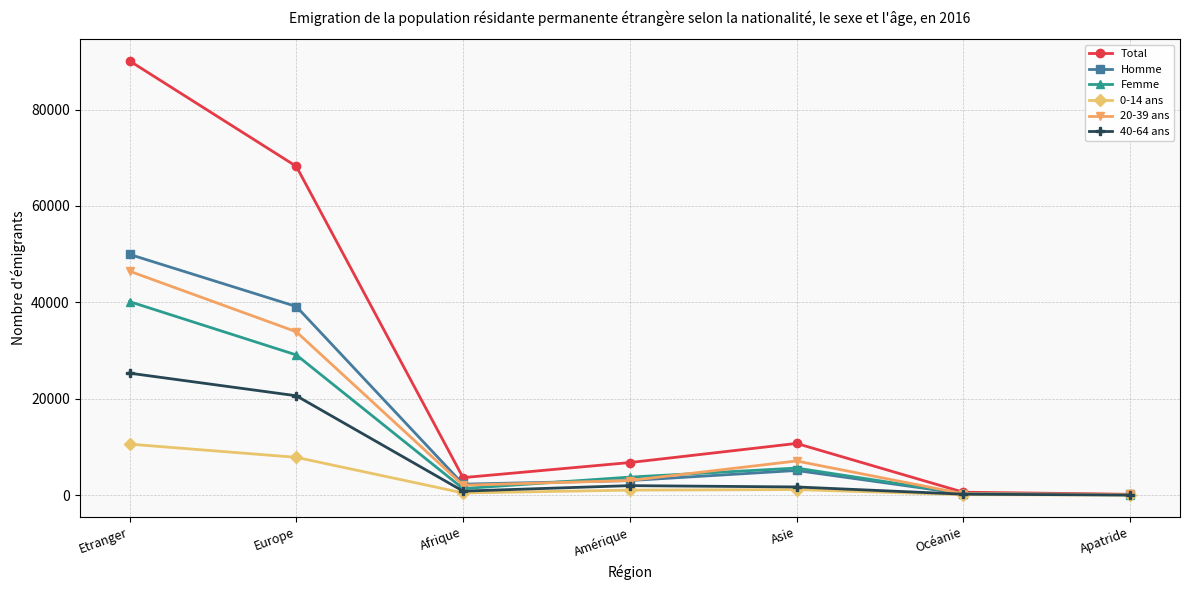

What is the sum of all 40-64 ans values?

50606